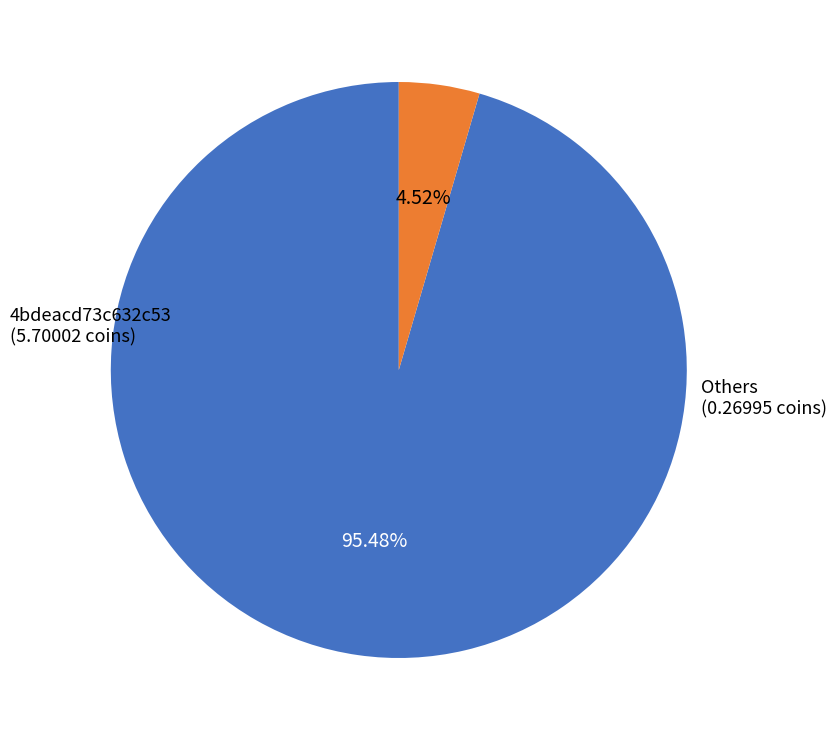

Is there any slice that represents more than half of the pie?

Yes